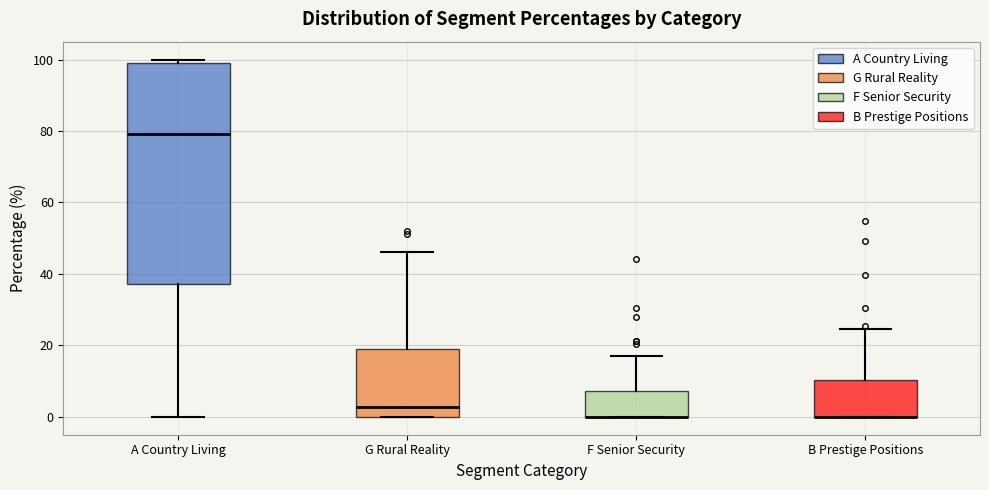

Comparing the boxes themselves (not the whiskers), which one is the tallest?

A Country Living